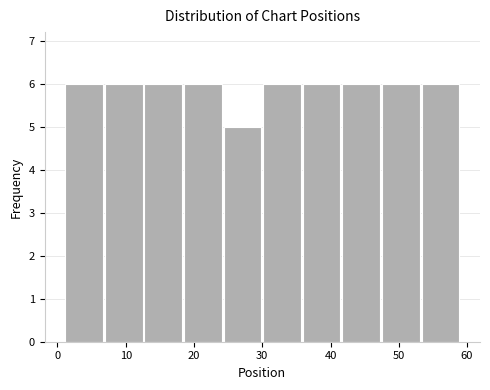

Reading left to right, transcribe this chart: for each bar, give the range it covers on the x-axis and its height. Neither the bar edges nor the heights are printed on the chart, so give them approximately, as read against the axes.

1.0 to 6.8: 6
6.8 to 12.6: 6
12.6 to 18.4: 6
18.4 to 24.2: 6
24.2 to 30.0: 5
30.0 to 35.8: 6
35.8 to 41.6: 6
41.6 to 47.4: 6
47.4 to 53.2: 6
53.2 to 59.0: 6